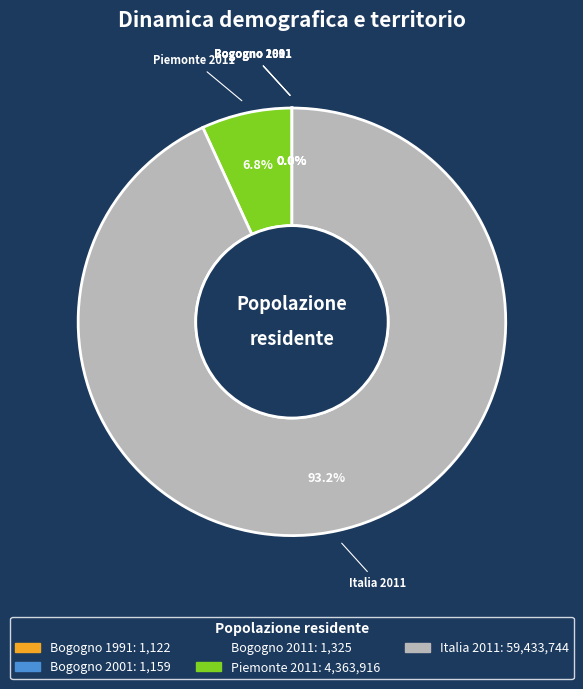

Does Italia 2011 represent more than half of the total?

Yes